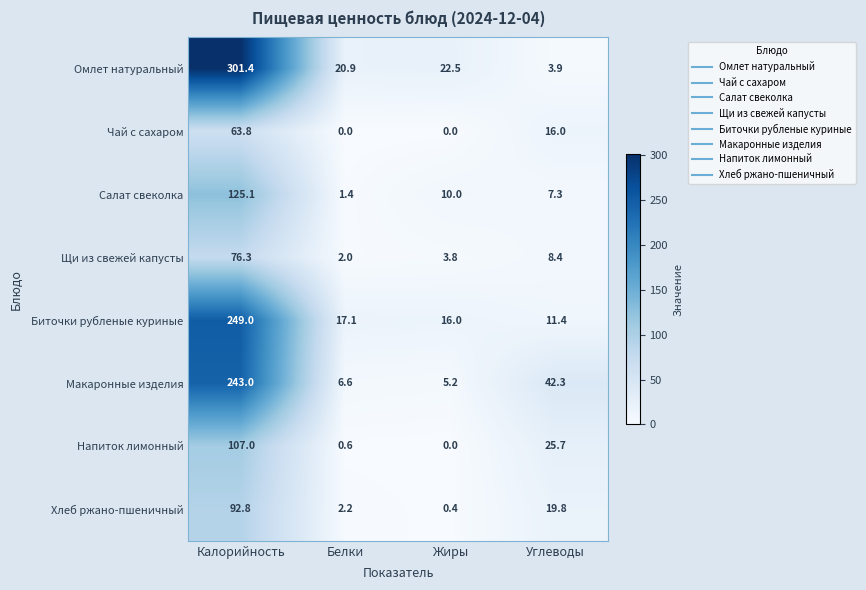

What is the difference between the second highest and minimum values in the Чай с сахаром series?

16.0